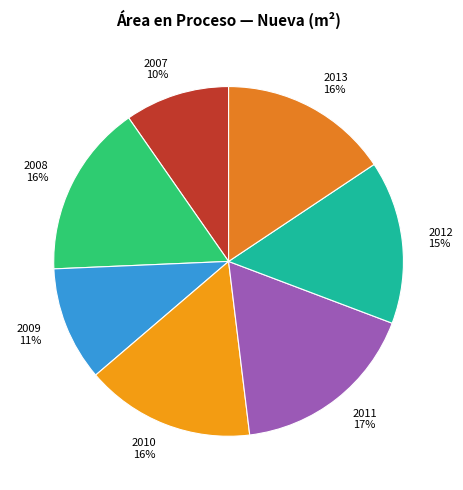

Does any single category account for the majority?

No